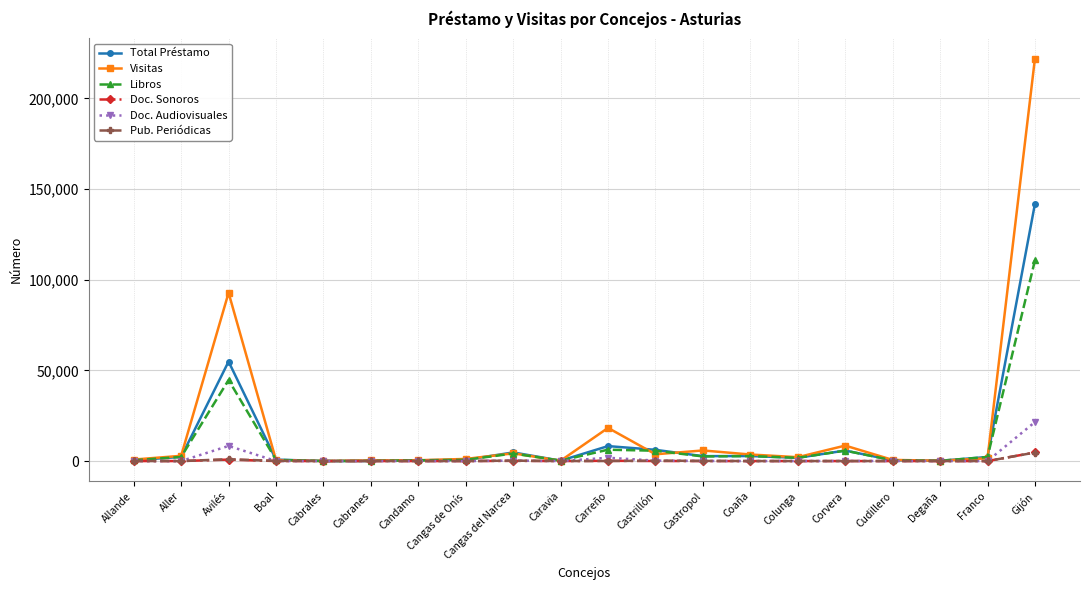

What position from the right is Cangas de Onís?

13